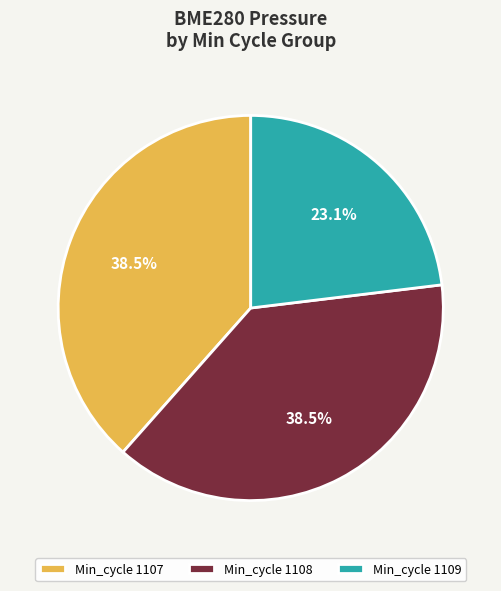

What is the ratio of the value at Min_cycle 1108 to the value at Min_cycle 1109?

1.7